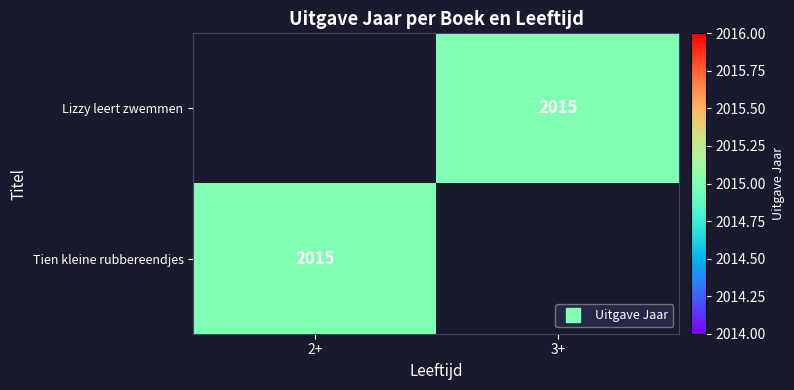

Is it true that Lizzy leert zwemmen equals 3130.0 at 3+?

False